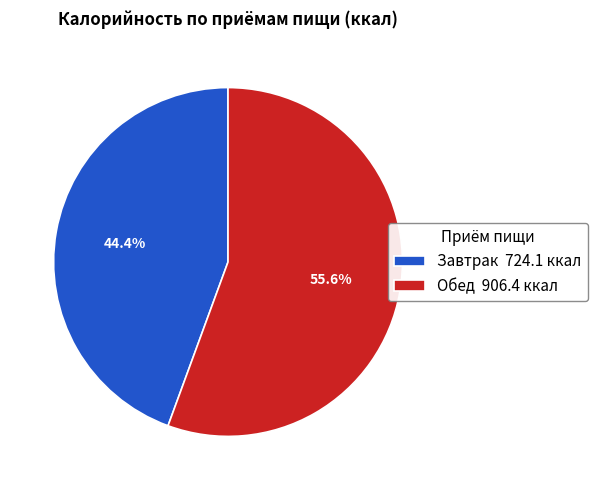

Is there a majority slice in this chart?

Yes